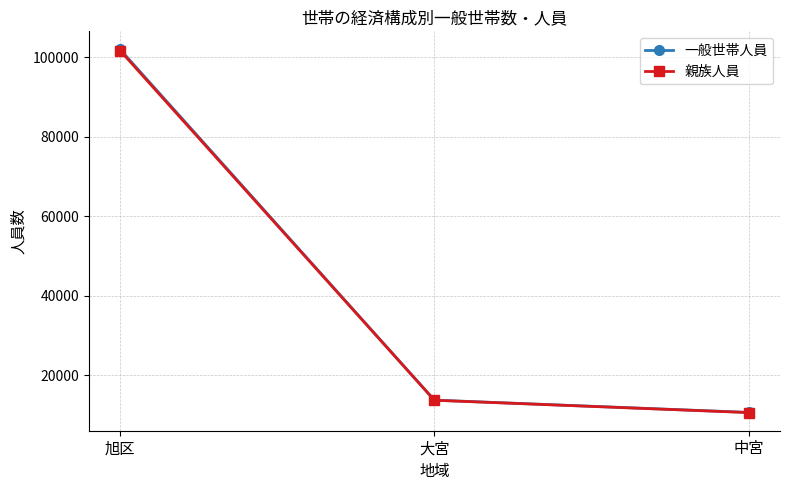

Reading left to right, extract all data points from this chart.

一般世帯人員: 101982	13717	10624
親族人員: 101690	13687	10584